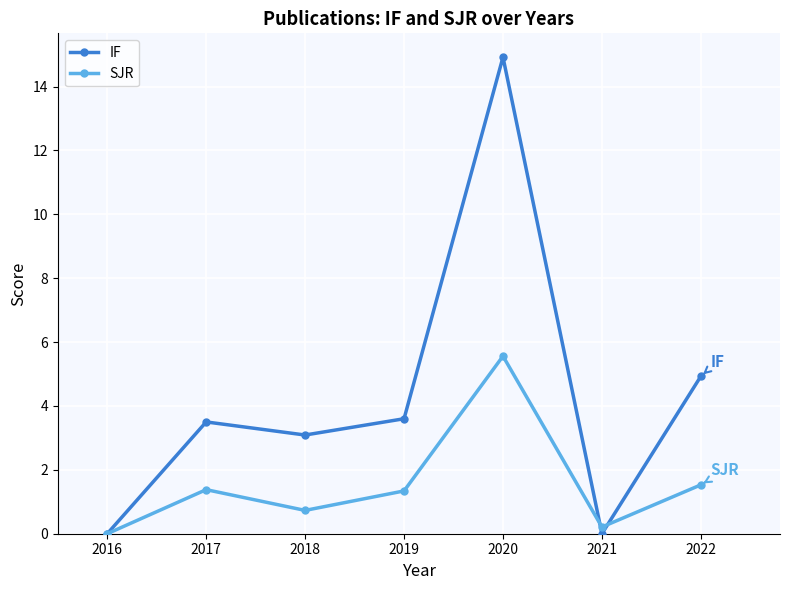

What is the difference between the highest and lowest values at 2020?

9.4